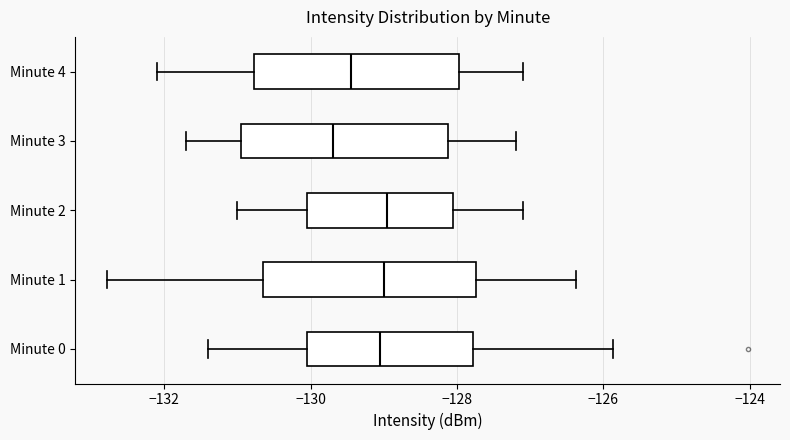

Reading bottom to top, transcribe this box plot: for each box, give where its median line is, the range the box spans, and where its two whiskers end, as read against the x-axis. The values are not printed on the chart, so give them approximately, as read against the axis.

Minute 0: median -129.0, box -130.0 to -127.8, whiskers -131.4 to -125.8
Minute 1: median -129.0, box -130.6 to -127.8, whiskers -132.8 to -126.4
Minute 2: median -129.0, box -130.0 to -128.0, whiskers -131.0 to -127.0
Minute 3: median -129.6, box -131.0 to -128.2, whiskers -131.6 to -127.2
Minute 4: median -129.4, box -130.8 to -128.0, whiskers -132.0 to -127.0